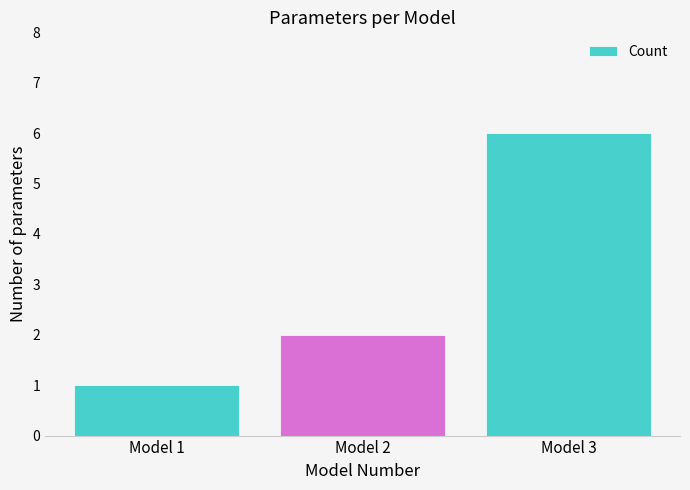

Reading left to right, extract all data points from this chart.

Model 1=1	Model 2=2	Model 3=6